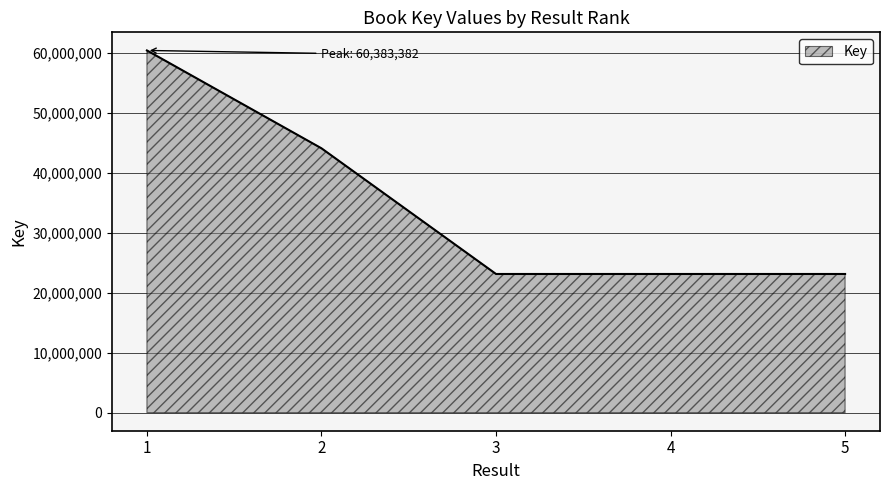

What is the change in value from 1 to 3?

-37271015